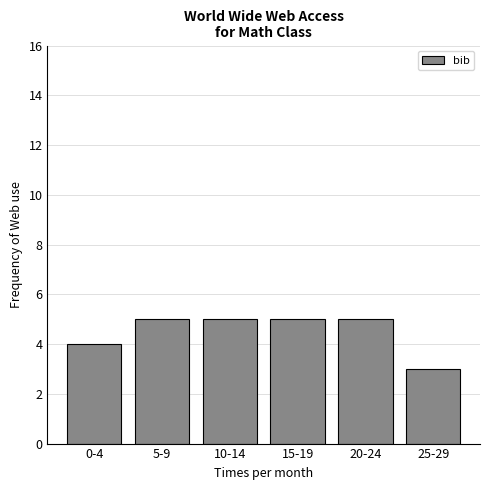

Read the value at 25-29.

3